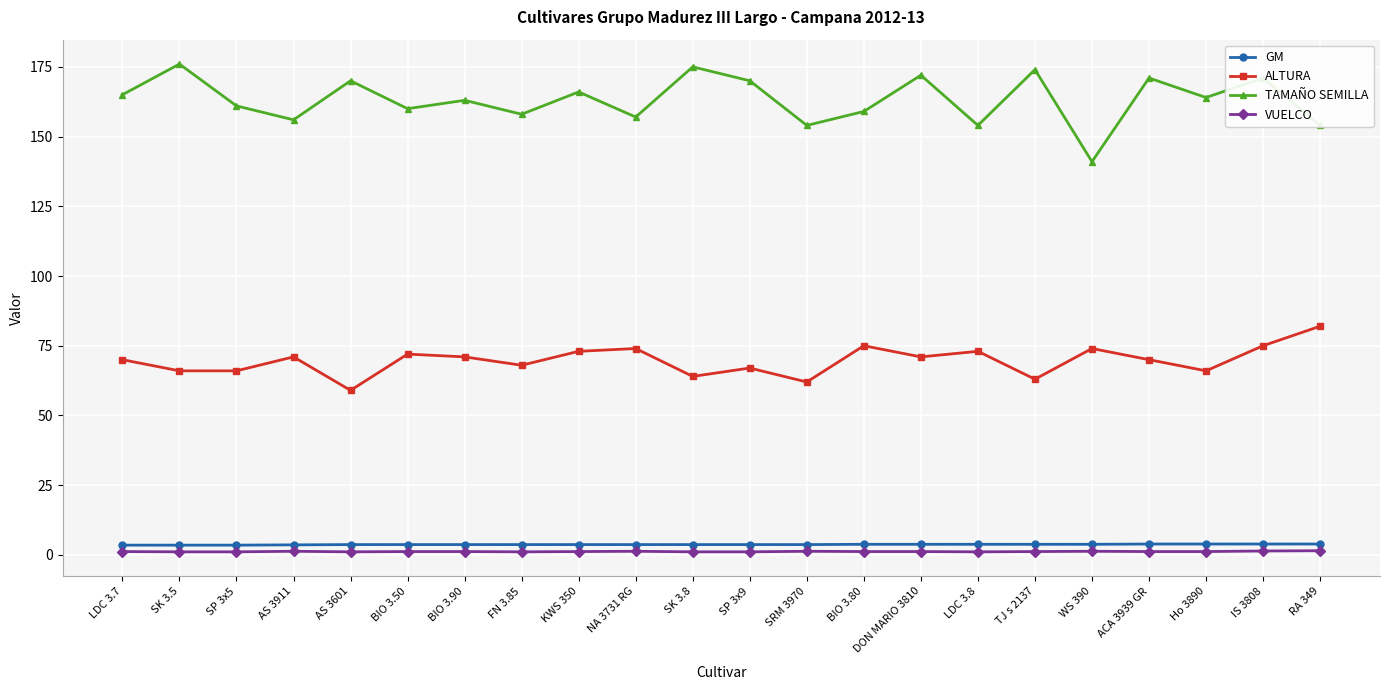

At how many categories does at least one series exceed 89?

22